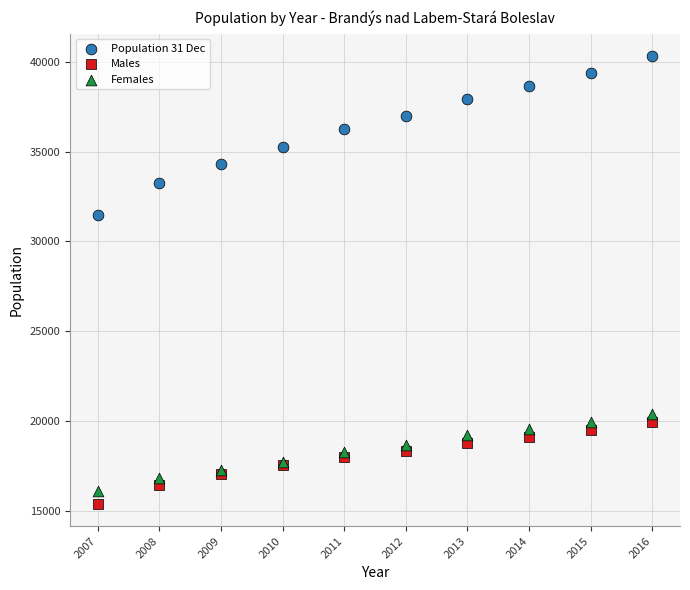

In the Population 31 Dec series, what Y value is closest to 35902?

36254